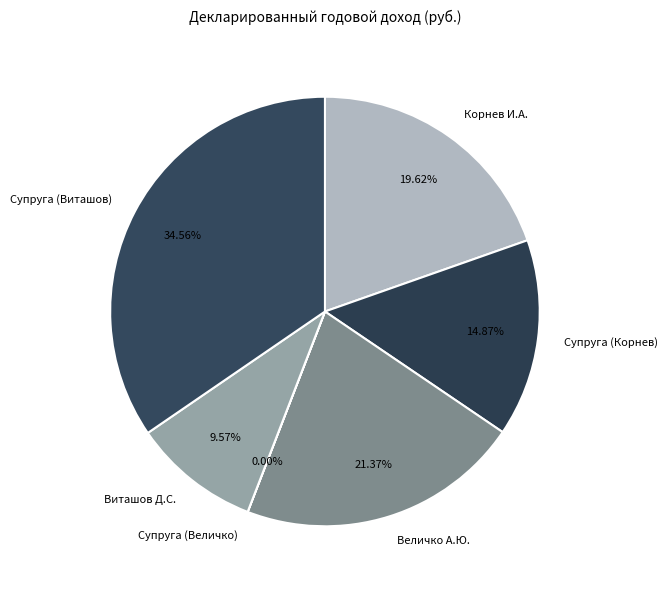

Does Корнев И.А. account for over 50% of the chart?

No